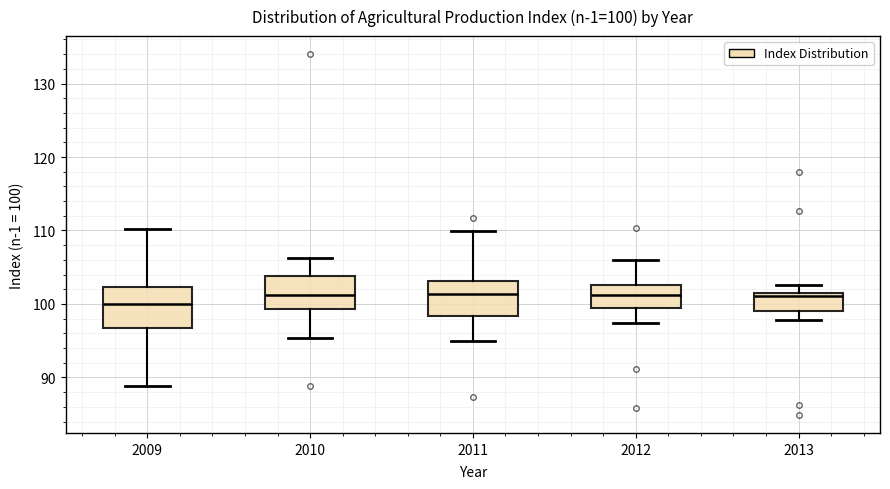

Which box has the lowest median line?

2009